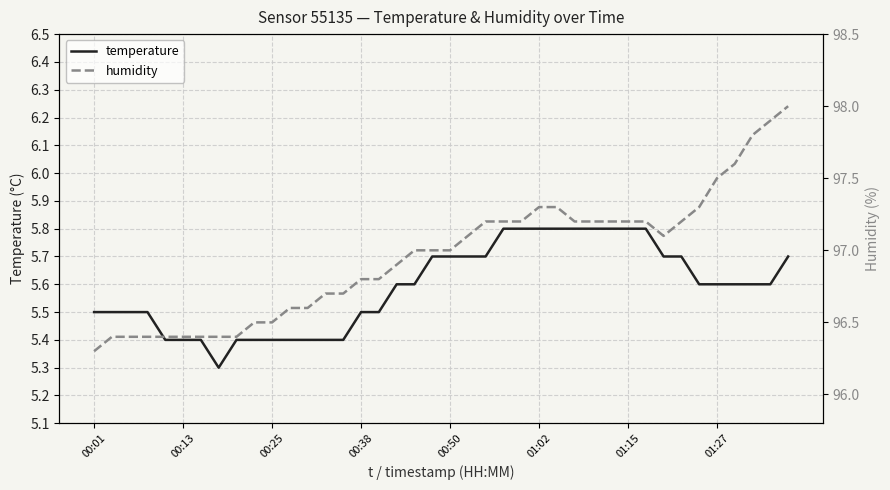

What are all the series names shown in the legend?

temperature, humidity